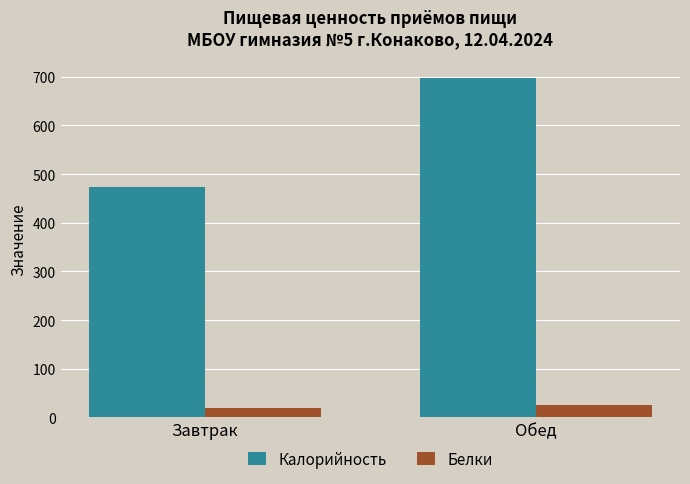

How many categories are shown in the chart?

2